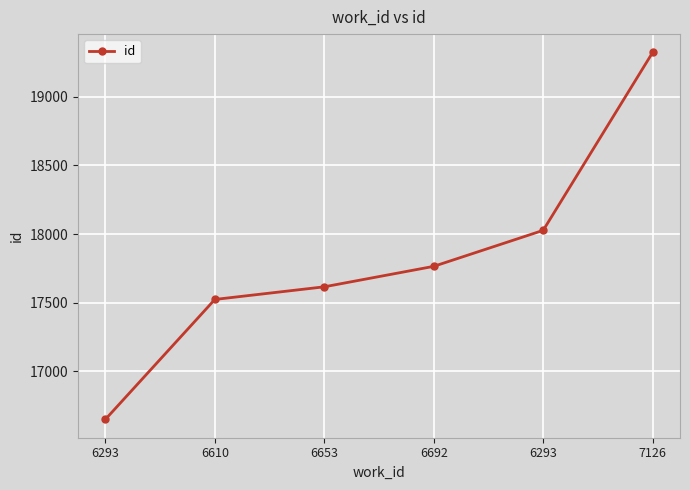

How many data points are less than 17765?

3